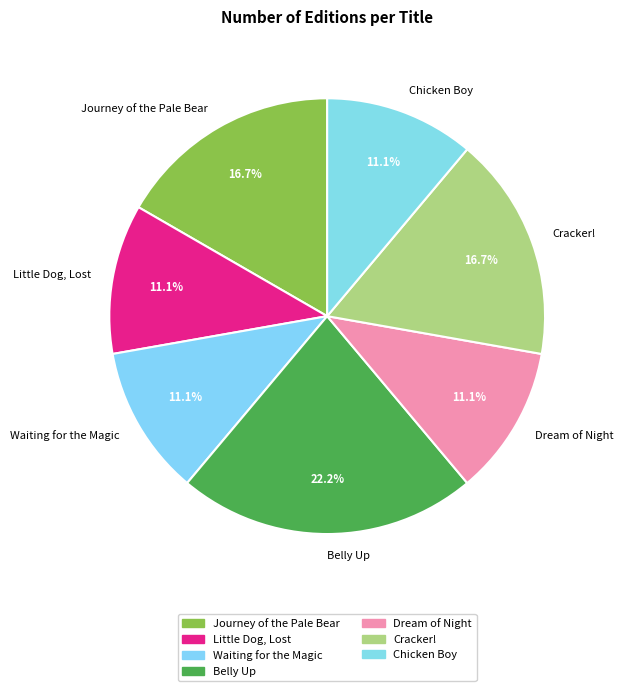

Between Belly Up and Waiting for the Magic, which is larger?

Belly Up